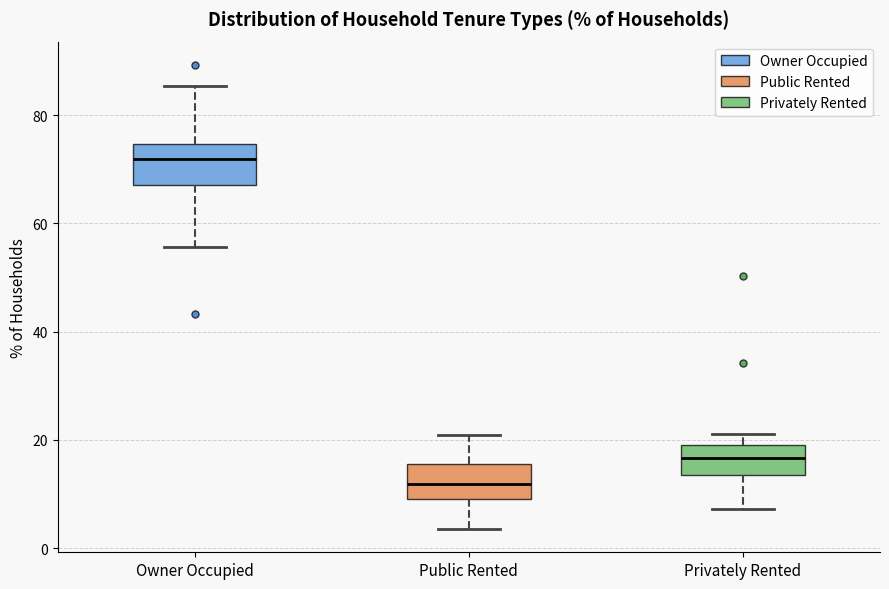

Reading left to right, read every box against the y-axis: the position of its median line, the range the box covers, and the ends of its whiskers. The values are not printed on the chart, so give them approximately, as read against the axis.

Owner Occupied: median 72, box 68 to 74, whiskers 56 to 86
Public Rented: median 12, box 10 to 16, whiskers 4 to 20
Privately Rented: median 16, box 14 to 20, whiskers 8 to 22